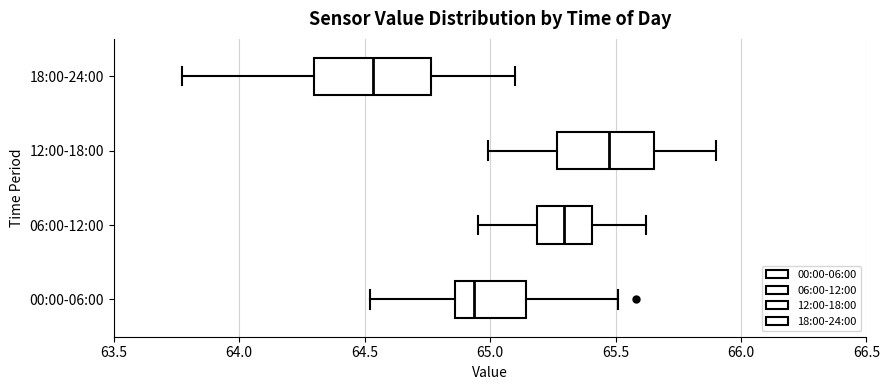

Comparing the boxes themselves (not the whiskers), which one is the widest?

18:00-24:00